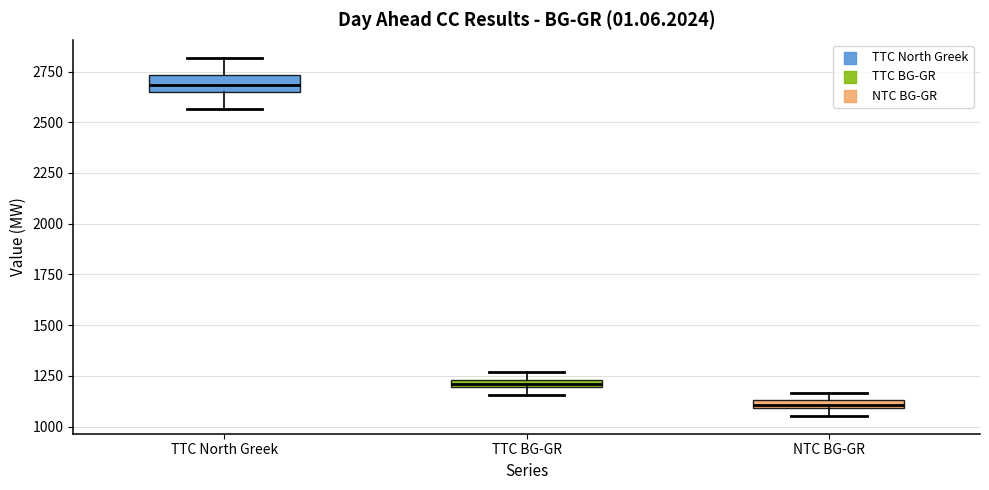

Where is the upper edge of the box for NTC BG-GR on the y-axis? The values are not printed on the chart, so give them approximately, as read against the axis.

1150